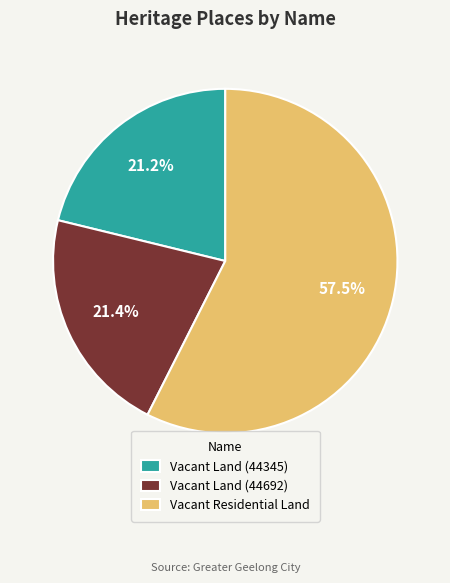

What percentage is the Vacant Land (44692) slice, to the nearest percent?

21%